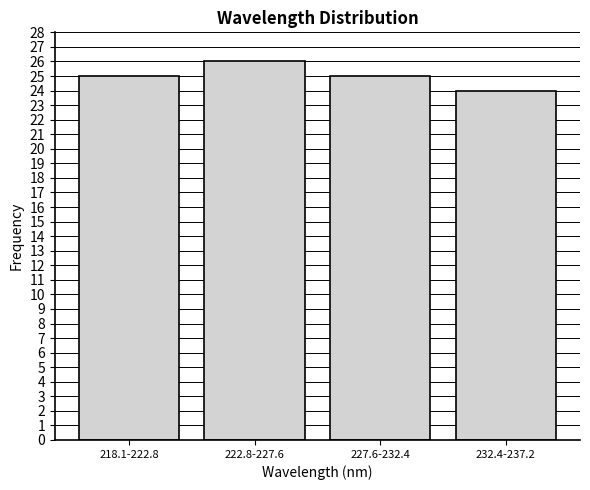

Reading left to right, transcribe all the data shown in this chart.

218.1-222.8=25	222.8-227.6=26	227.6-232.4=25	232.4-237.2=24